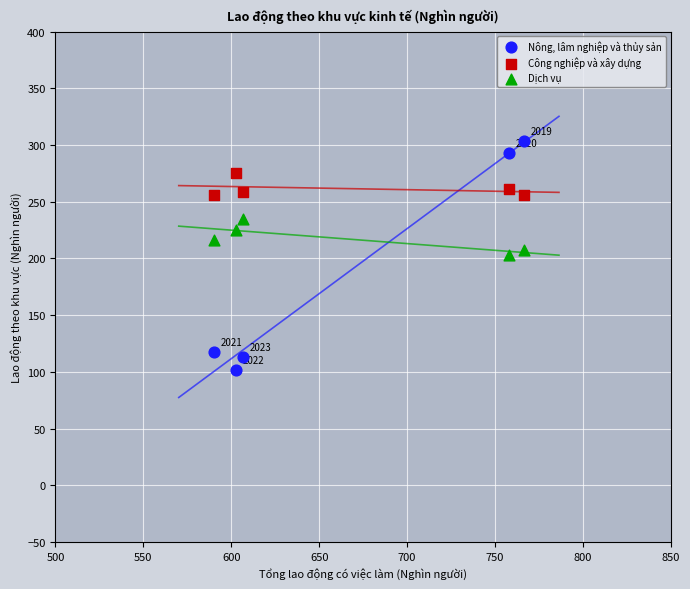

Which series contains the highest Y value?

Nông, lâm nghiệp và thủy sản